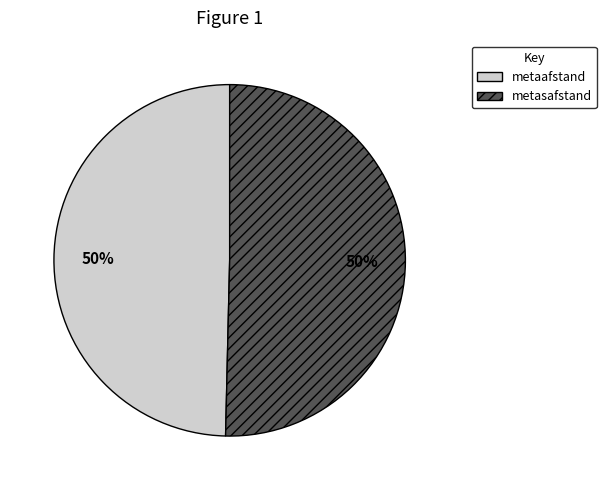

Combined, do metasafstand and metaafstand account for over 50%?

Yes